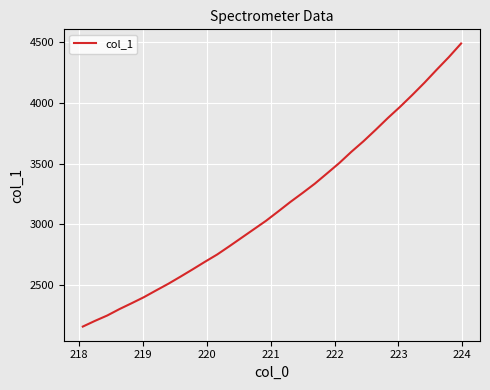

What is the greatest value displayed?

4489.6